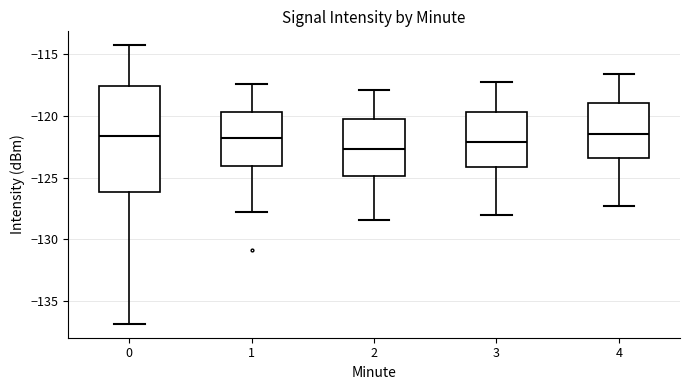

Which box has the lowest median line?

2